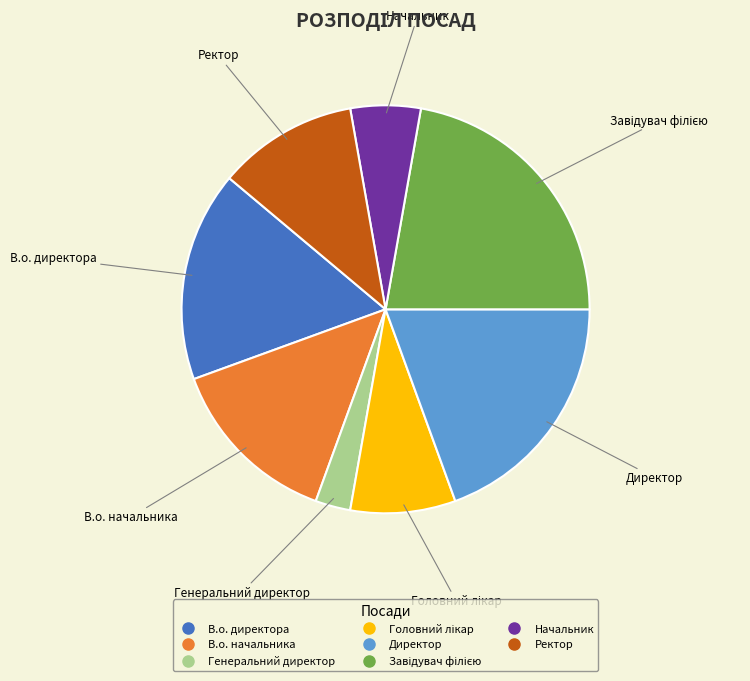

True or false: Начальник accounts for 15% of the total.

False